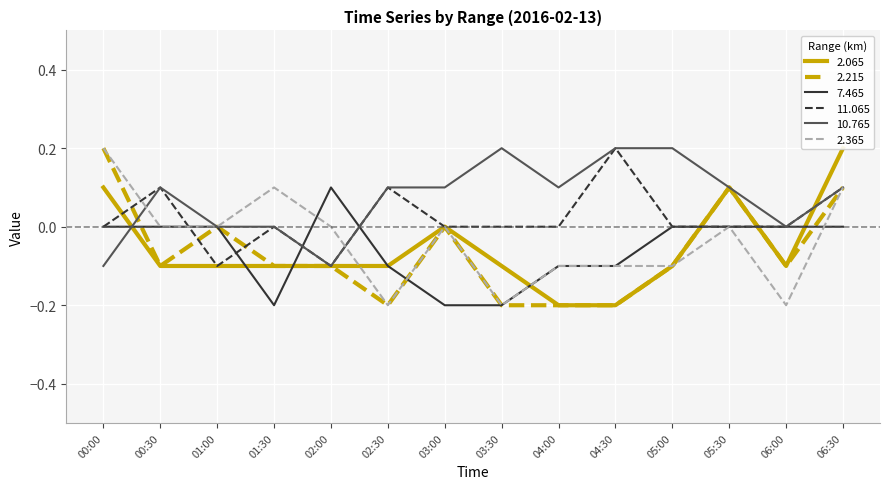

Which series has the widest spread of values?

2.065